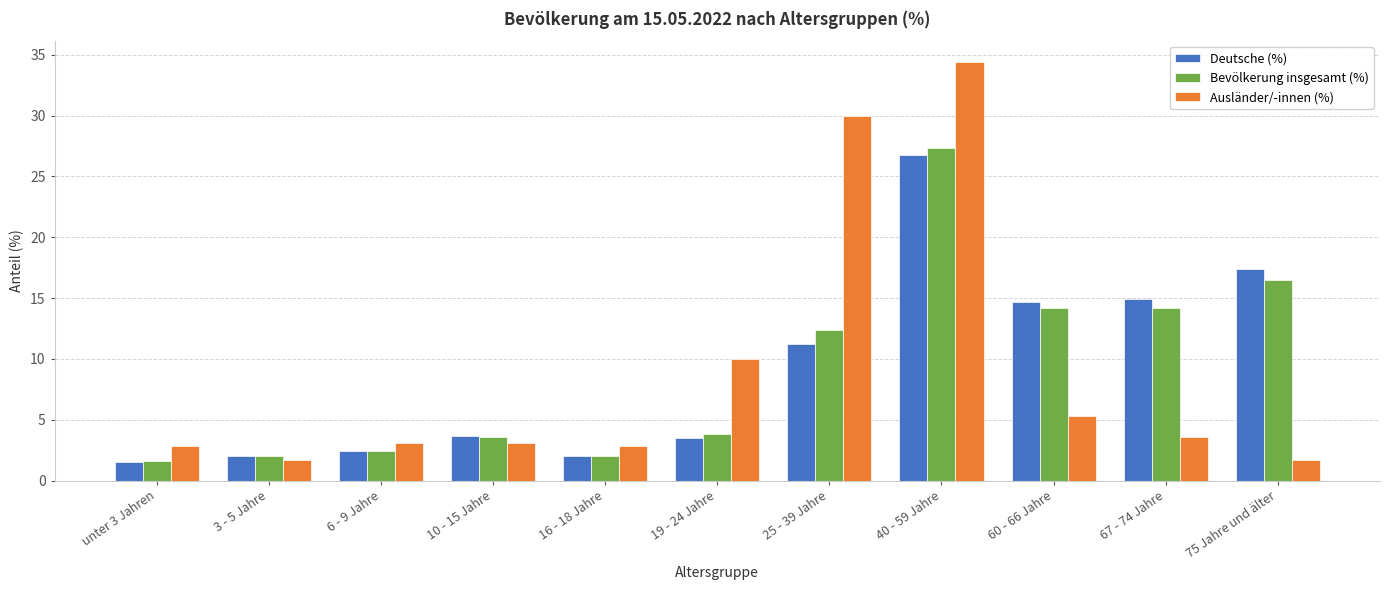

Is the value of Ausländer/-innen (%) at unter 3 Jahren greater than the value of Bevölkerung insgesamt (%) at 60 - 66 Jahre?

No